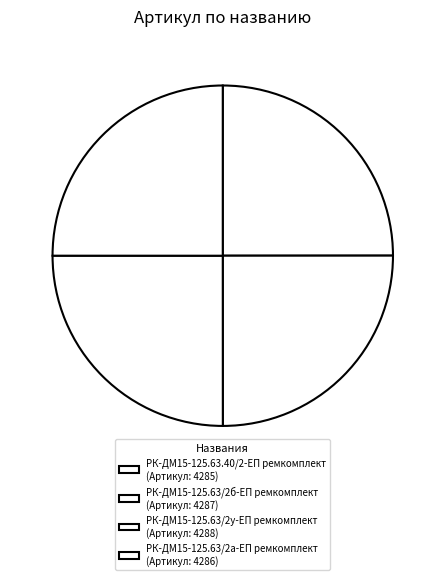

Is there any slice that represents more than half of the pie?

No